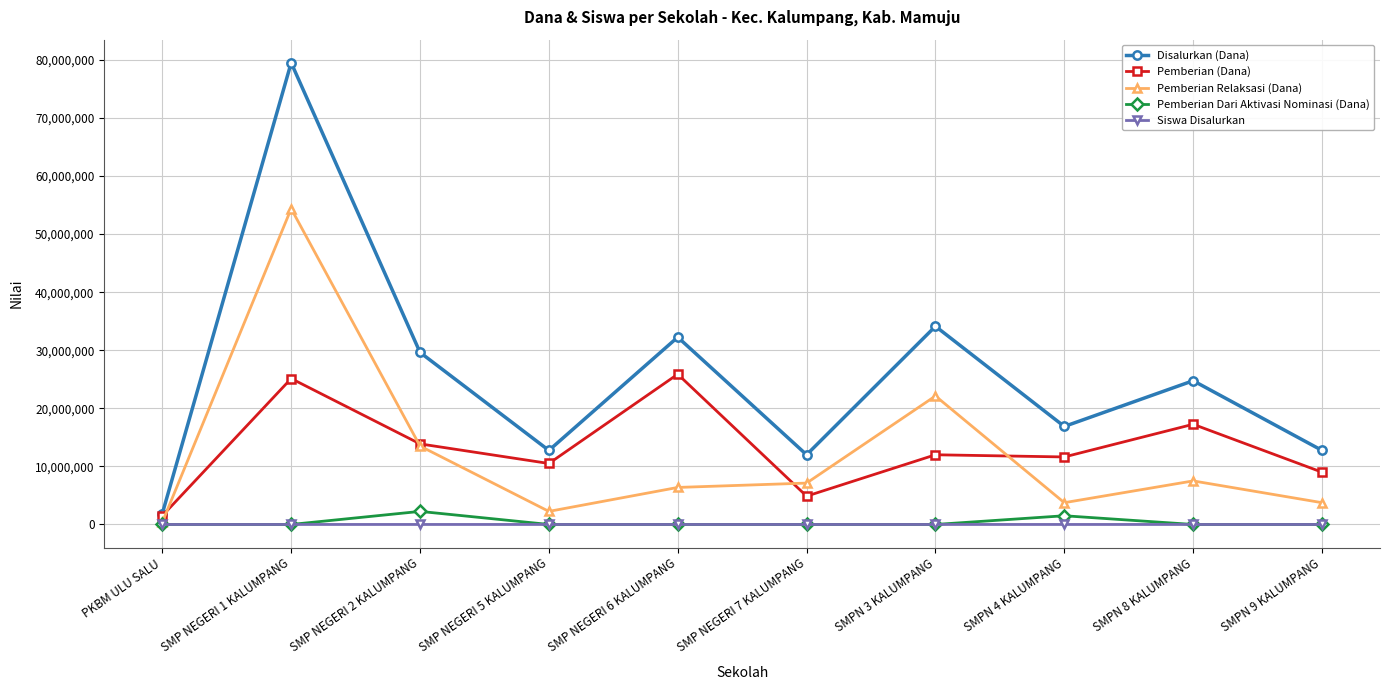

At which category is the sum across all series the highest?

SMP NEGERI 1 KALUMPANG